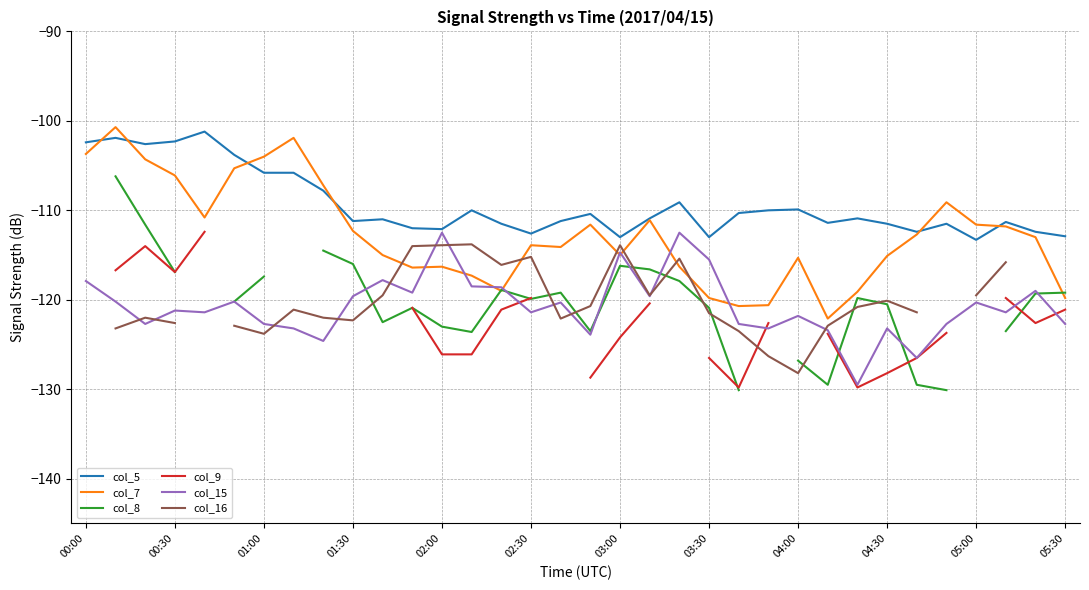

Is it true that col_7 equals -177.1 at 23?

False